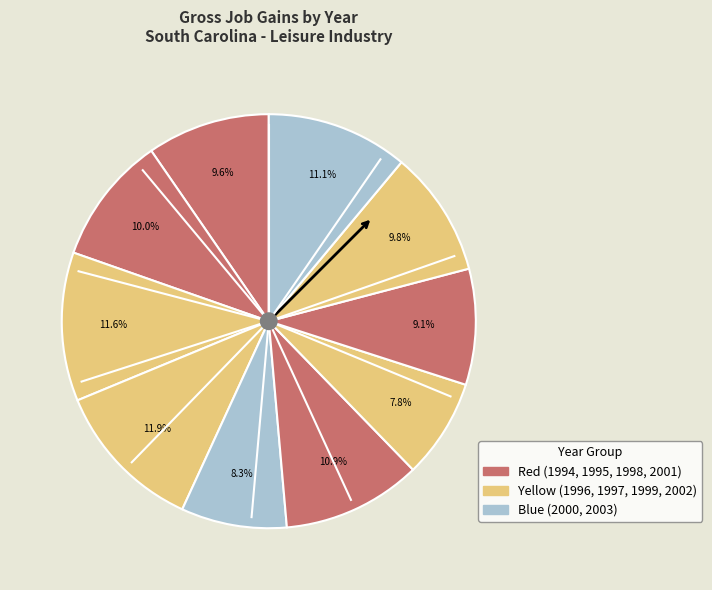

How many slices are in this pie chart?

10